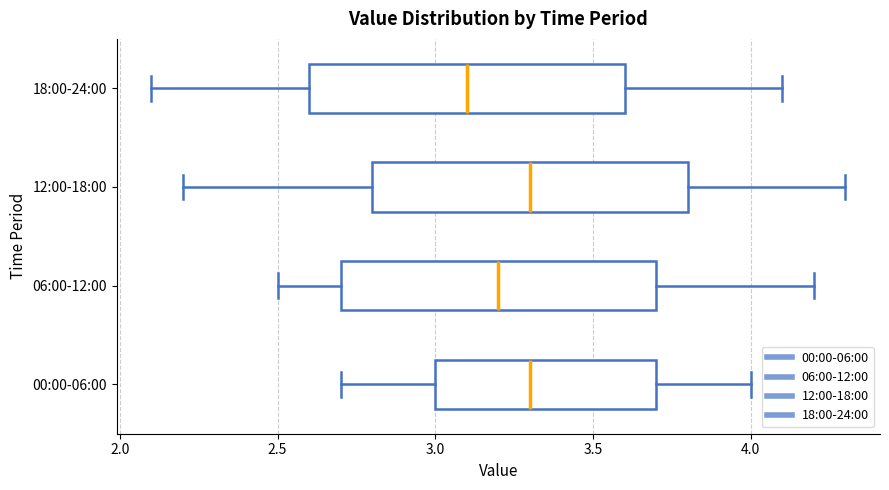

Reading bottom to top, transcribe this box plot: for each box, give where its median line is, the range the box spans, and where its two whiskers end, as read against the x-axis. The values are not printed on the chart, so give them approximately, as read against the axis.

00:00-06:00: median 3.3, box 3.0 to 3.7, whiskers 2.7 to 4.0
06:00-12:00: median 3.2, box 2.7 to 3.7, whiskers 2.5 to 4.2
12:00-18:00: median 3.3, box 2.8 to 3.8, whiskers 2.2 to 4.3
18:00-24:00: median 3.1, box 2.6 to 3.6, whiskers 2.1 to 4.1